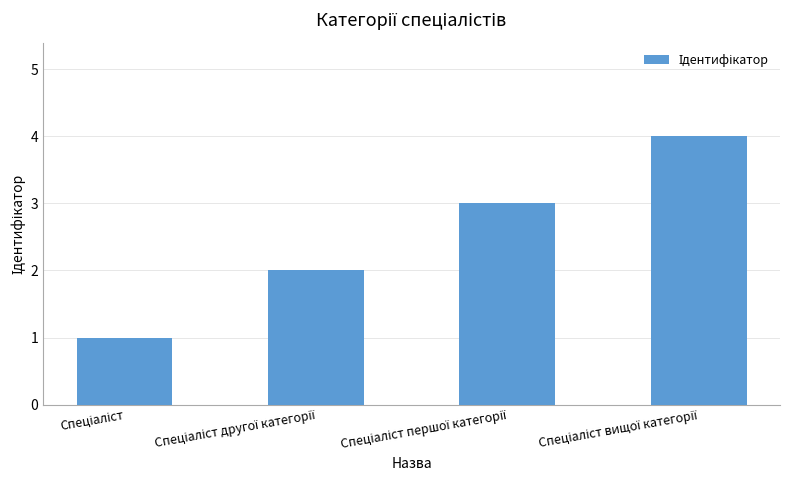

What is the difference between the maximum and minimum values?

3